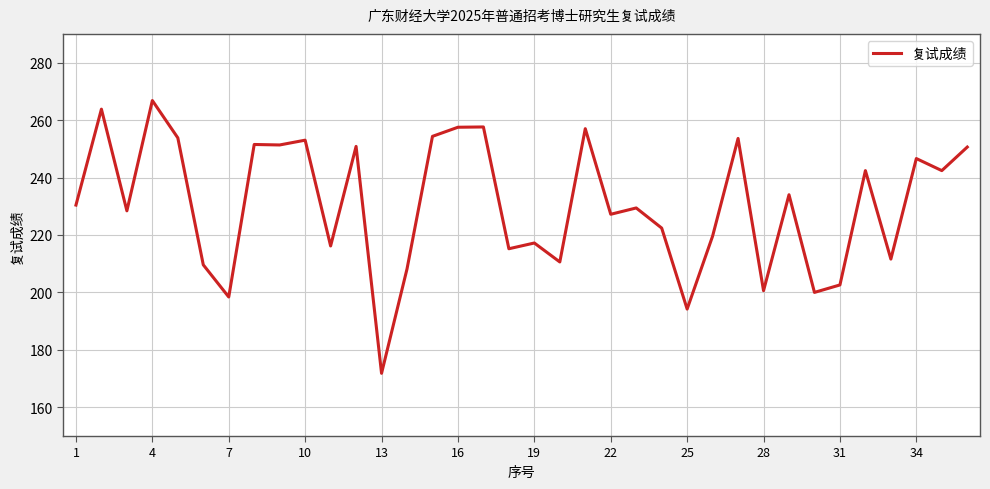

How many values are below 230?

18